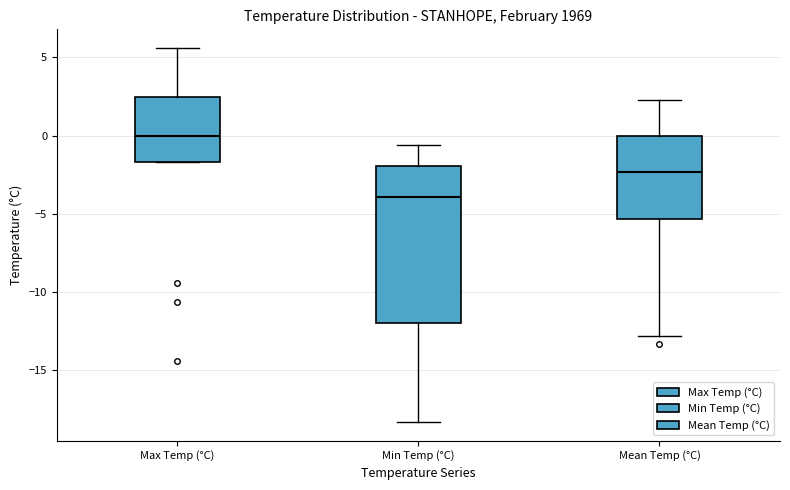

Which box has the highest median line?

Max Temp (°C)